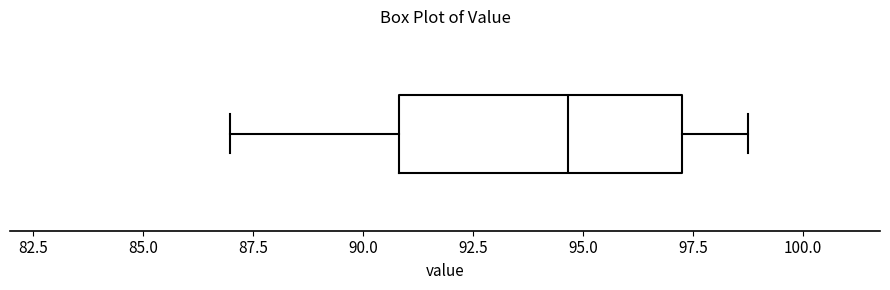

Where does the median line of the box sit on the x-axis? The values are not printed on the chart, so give them approximately, as read against the axis.

94.5